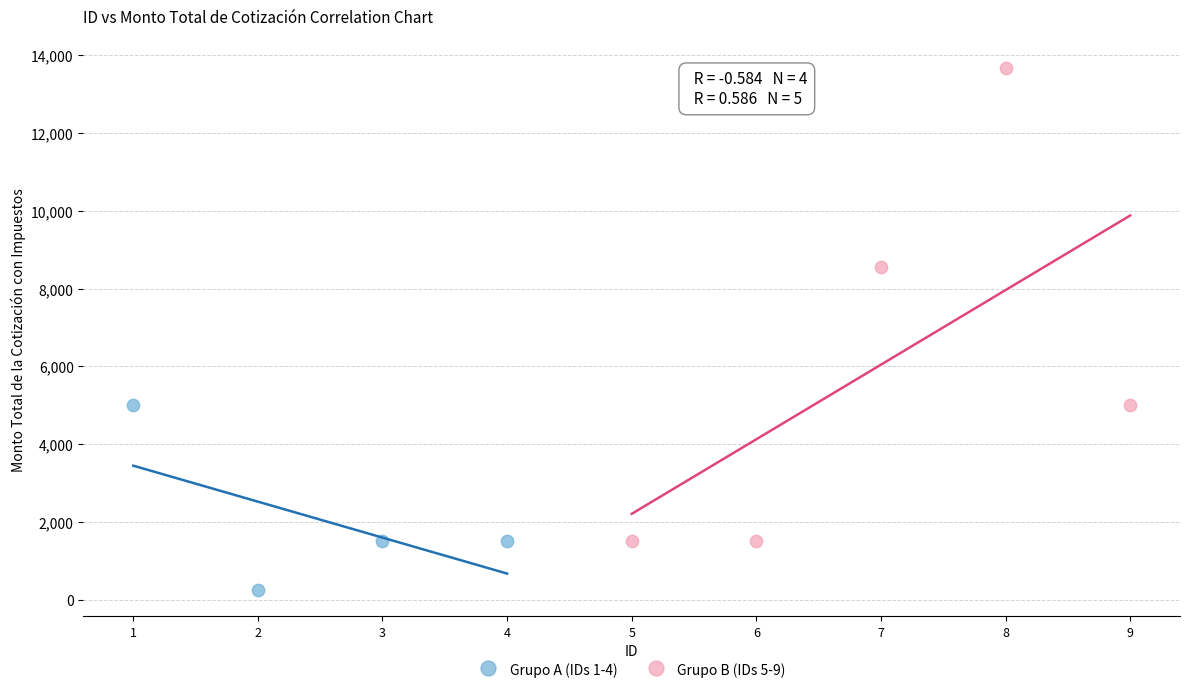

Which series reaches the maximum Y coordinate?

Grupo B (IDs 5-9)